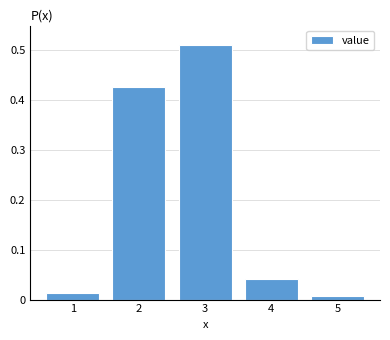

Which label corresponds to the largest value in the chart?

3